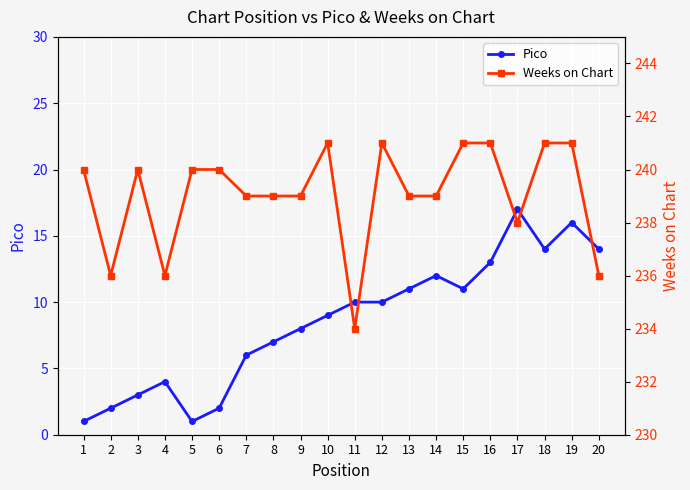

What is the difference between the maximum and minimum values in the Pico series?

16